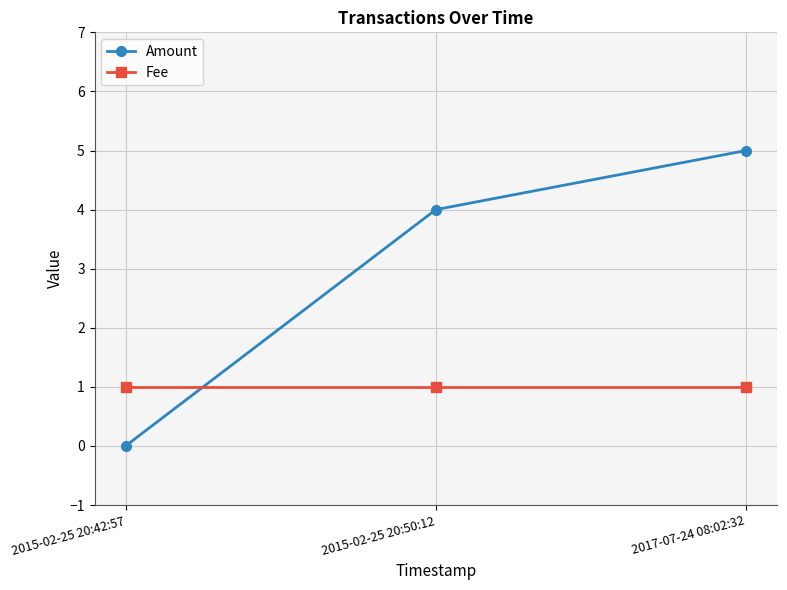

True or false: Amount has a value of 5 at 2017-07-24 08:02:32.

True